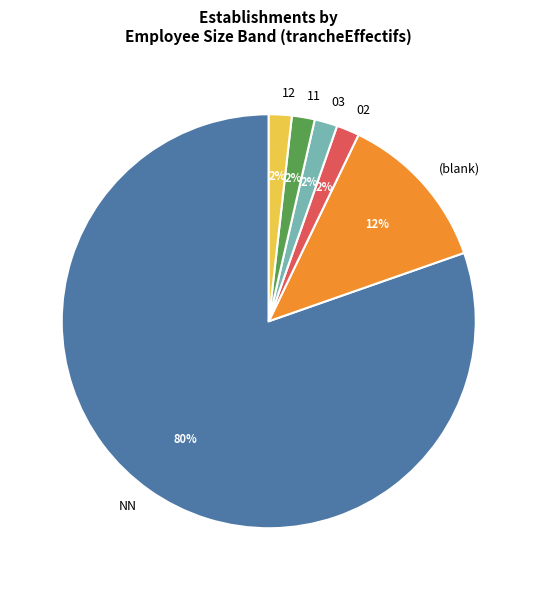

To the nearest percent, what is the average slice percentage?

17%